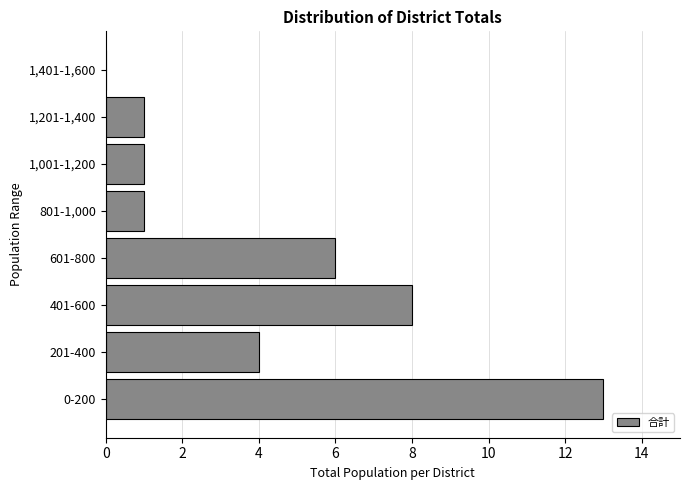

Reading top to bottom, list all the values displayed in this chart.

1,401-1,600=0	1,201-1,400=1	1,001-1,200=1	801-1,000=1	601-800=6	401-600=8	201-400=4	0-200=13